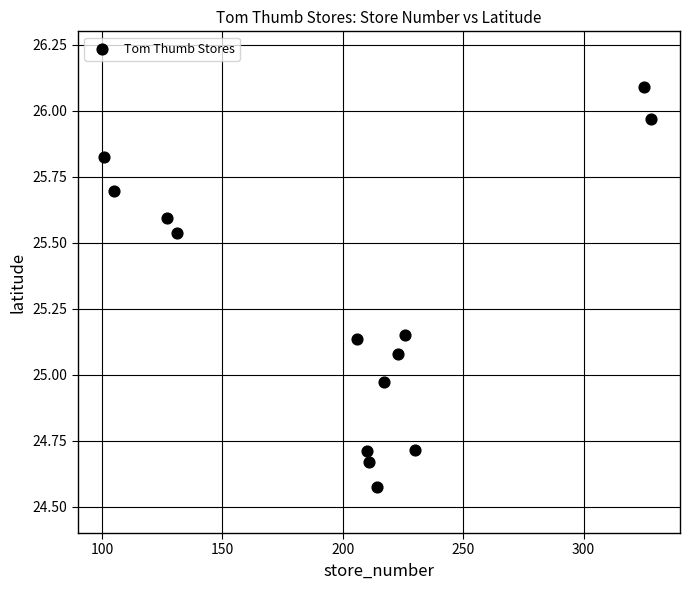

What is the range of X values (max minus min)?

227.0